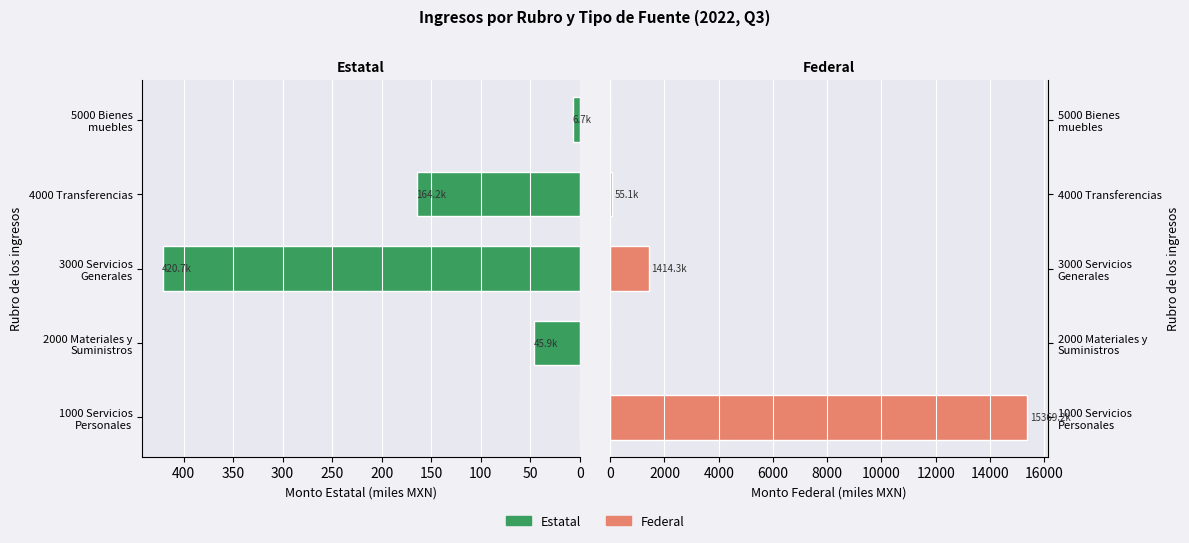

What are all the series names shown in the legend?

Estatal, Federal